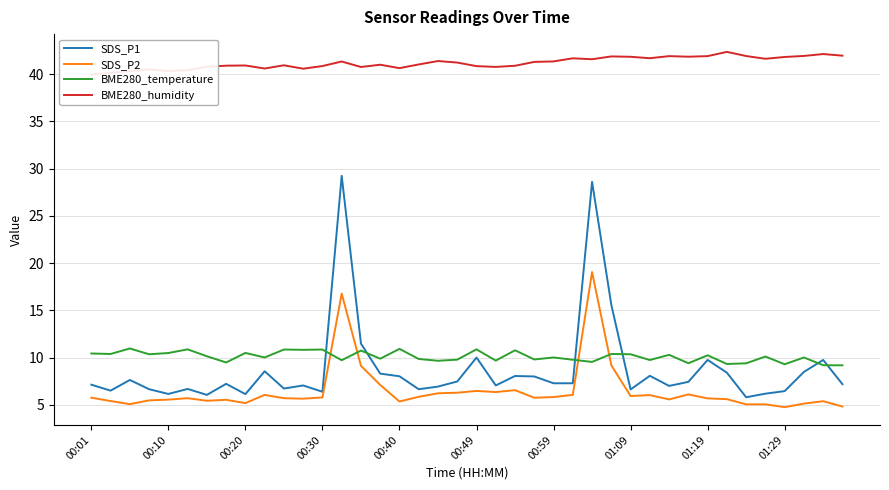

Count the number of data series in this chart.

4